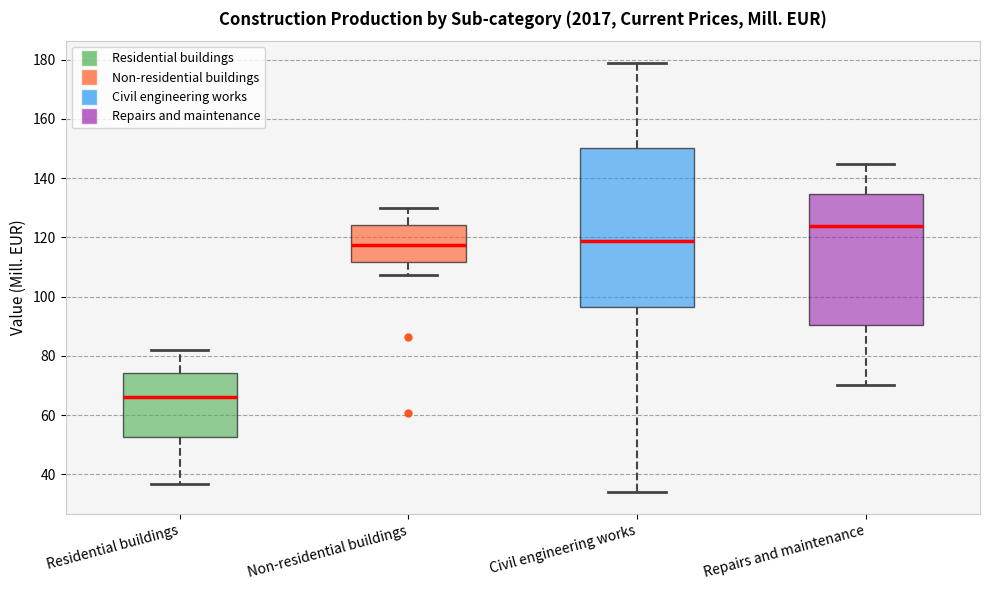

Reading left to right, transcribe this box plot: for each box, give where its median line is, the range the box spans, and where its two whiskers end, as read against the y-axis. The values are not printed on the chart, so give them approximately, as read against the axis.

Residential buildings: median 66, box 52 to 74, whiskers 36 to 82
Non-residential buildings: median 118, box 112 to 124, whiskers 108 to 130
Civil engineering works: median 118, box 96 to 150, whiskers 34 to 180
Repairs and maintenance: median 124, box 90 to 134, whiskers 70 to 144